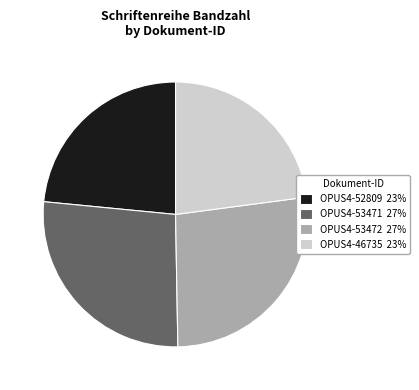

What is the ratio of the value at OPUS4-46735 to the value at OPUS4-52809?

1.0